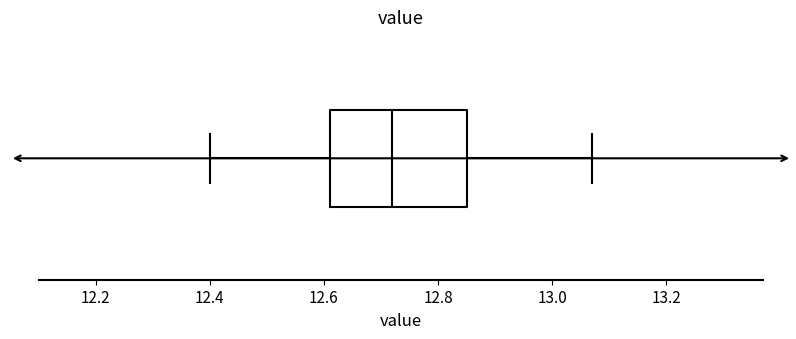

Transcribe this box plot: give where the median line is, the range the box spans, and where the two whiskers end, as read against the x-axis. The values are not printed on the chart, so give them approximately, as read against the axis.

median 12.72, box 12.62 to 12.86, whiskers 12.40 to 13.08